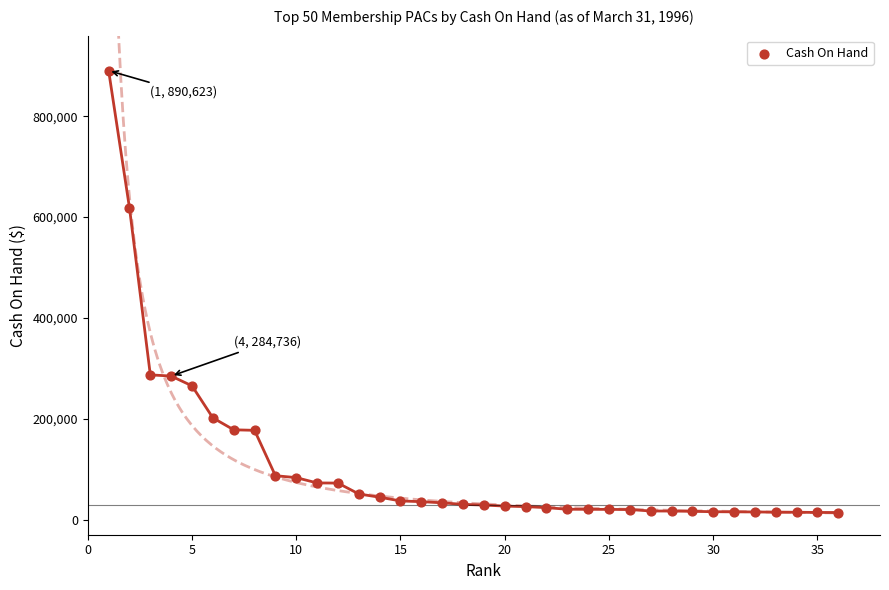

What is the range of Y values (max minus min)?

876619